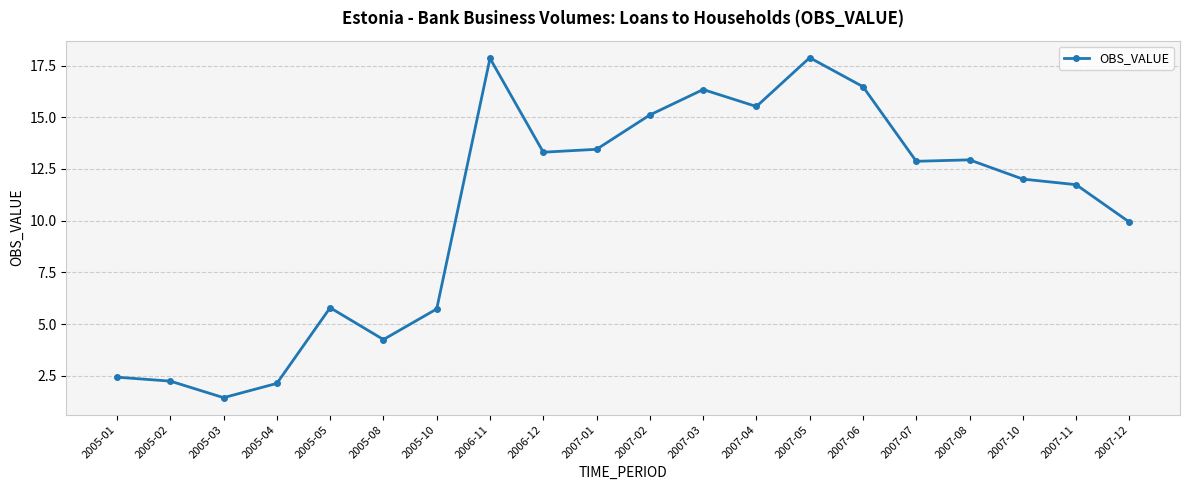

What is the ratio of the value at 2007-12 to the value at 2007-02?

0.7